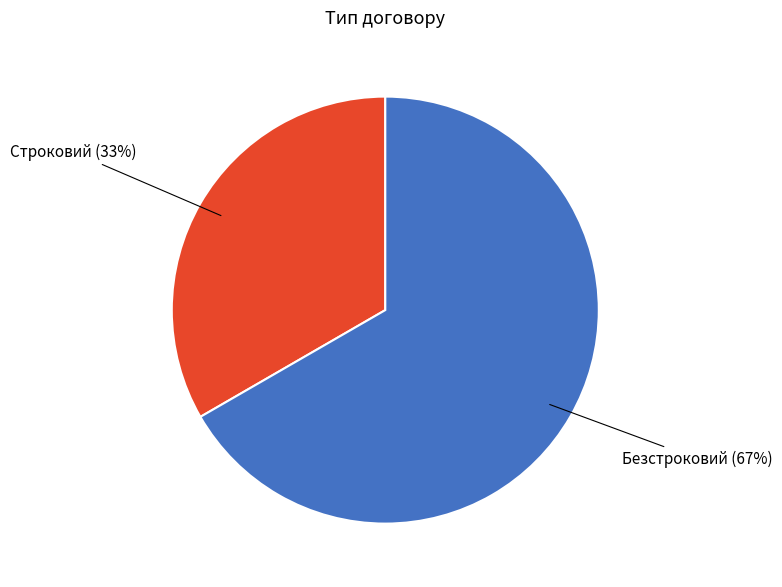

Does any single category account for the majority?

Yes